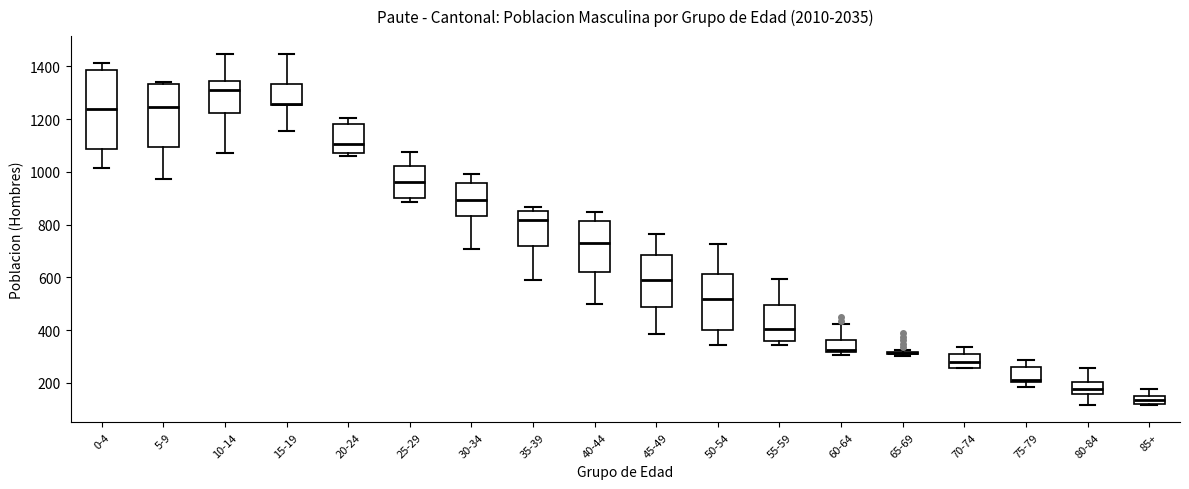

Where is the upper edge of the box for 25-29 on the y-axis? The values are not printed on the chart, so give them approximately, as read against the axis.

1020